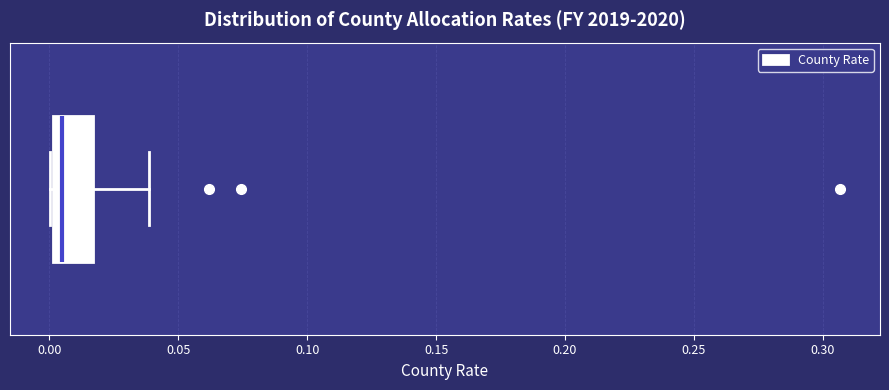

Transcribe this box plot: give where the median line is, the range the box spans, and where the two whiskers end, as read against the x-axis. The values are not printed on the chart, so give them approximately, as read against the axis.

median 0.005, box 0.000 to 0.015, whiskers 0.000 to 0.040